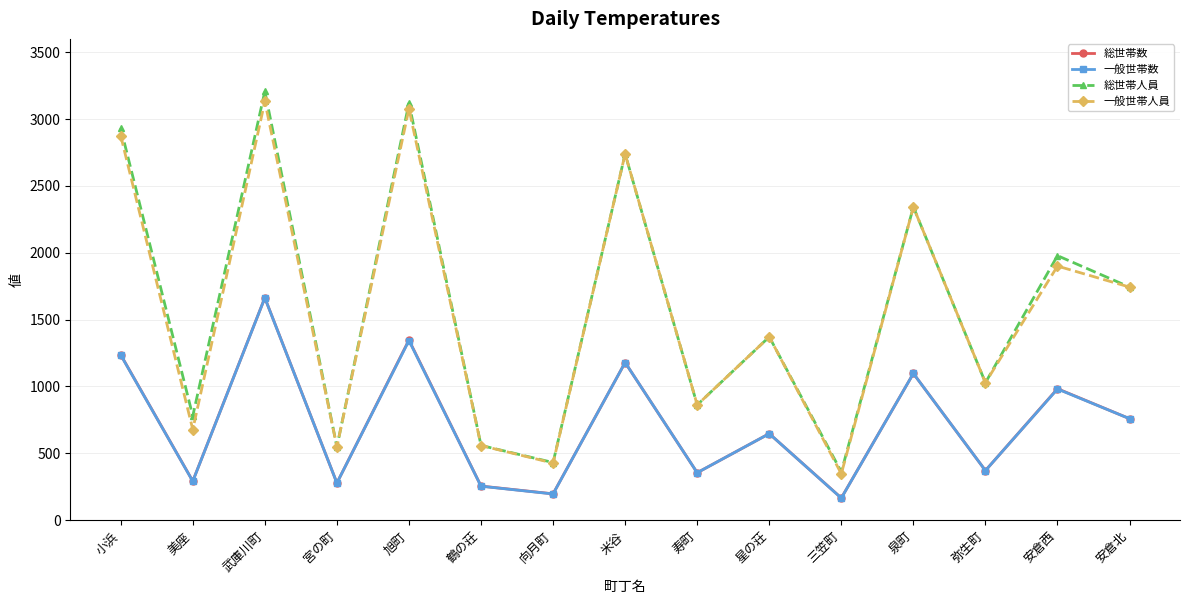

Is it true that 一般世帯人員 equals 369 at 寿町?

False